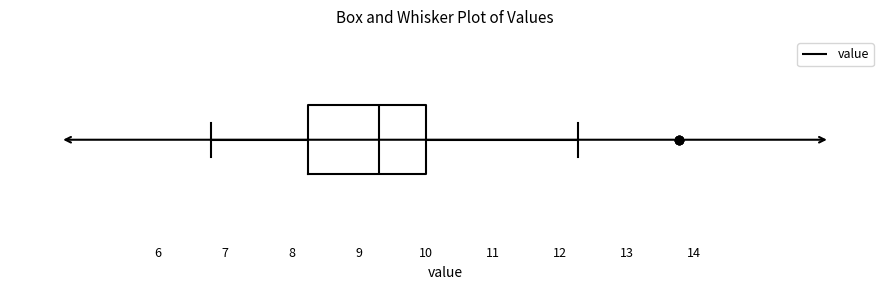

Where does the median line of the box sit on the x-axis? The values are not printed on the chart, so give them approximately, as read against the axis.

9.3